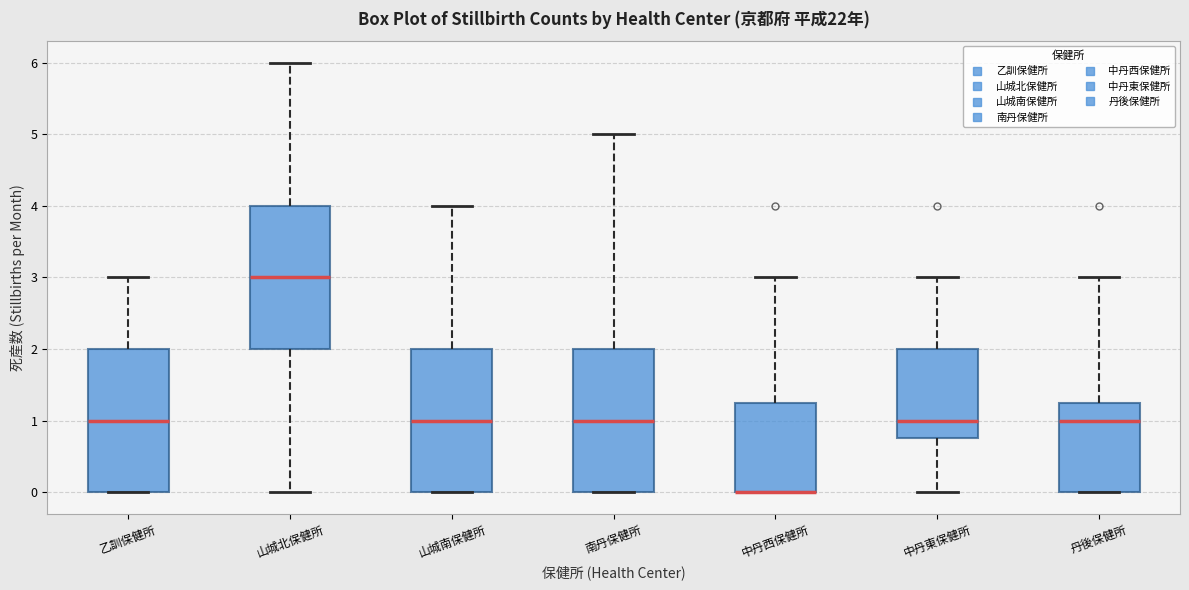

Reading left to right, transcribe this box plot: for each box, give where its median line is, the range the box spans, and where its two whiskers end, as read against the y-axis. The values are not printed on the chart, so give them approximately, as read against the axis.

乙訓保健所: median 1.0, box 0.0 to 2.0, whiskers 0.0 to 3.0
山城北保健所: median 3.0, box 2.0 to 4.0, whiskers 0.0 to 6.0
山城南保健所: median 1.0, box 0.0 to 2.0, whiskers 0.0 to 4.0
南丹保健所: median 1.0, box 0.0 to 2.0, whiskers 0.0 to 5.0
中丹西保健所: median 0.0 (drawn on the box's lower edge), box 0.0 to 1.3, whiskers 0.0 to 3.0
中丹東保健所: median 1.0, box 0.8 to 2.0, whiskers 0.0 to 3.0
丹後保健所: median 1.0, box 0.0 to 1.3, whiskers 0.0 to 3.0